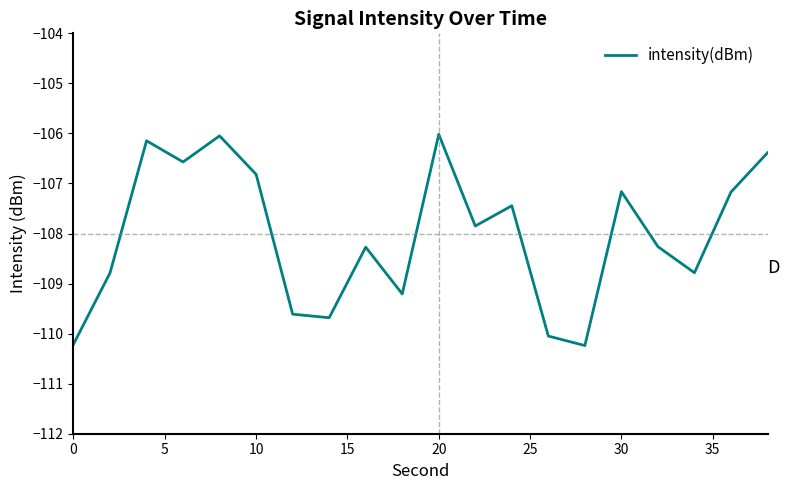

What is the smallest value displayed?

-110.2